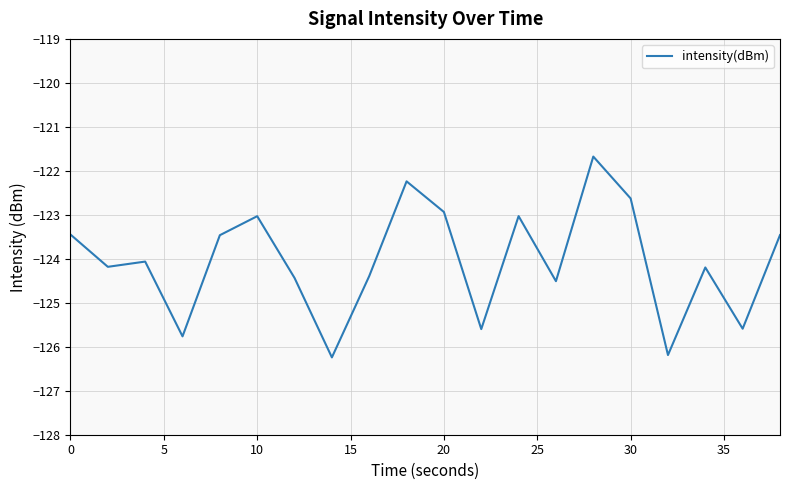

What is the smallest value displayed?

-126.2